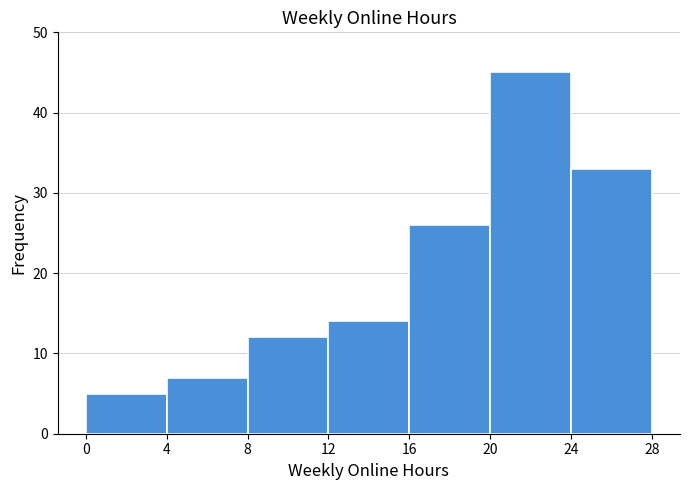

What is the height of the bar covering 0 to 4 on the x-axis? The values are not printed on the chart, so give them approximately, as read against the axis.

5